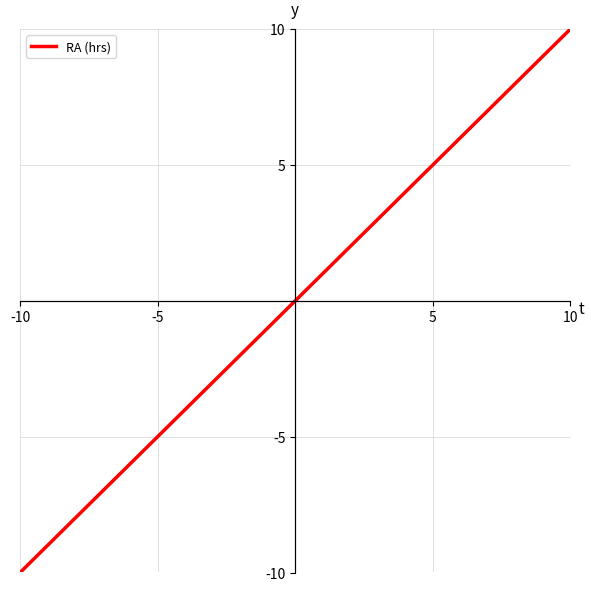

What is the difference between the maximum and minimum values?

20.0